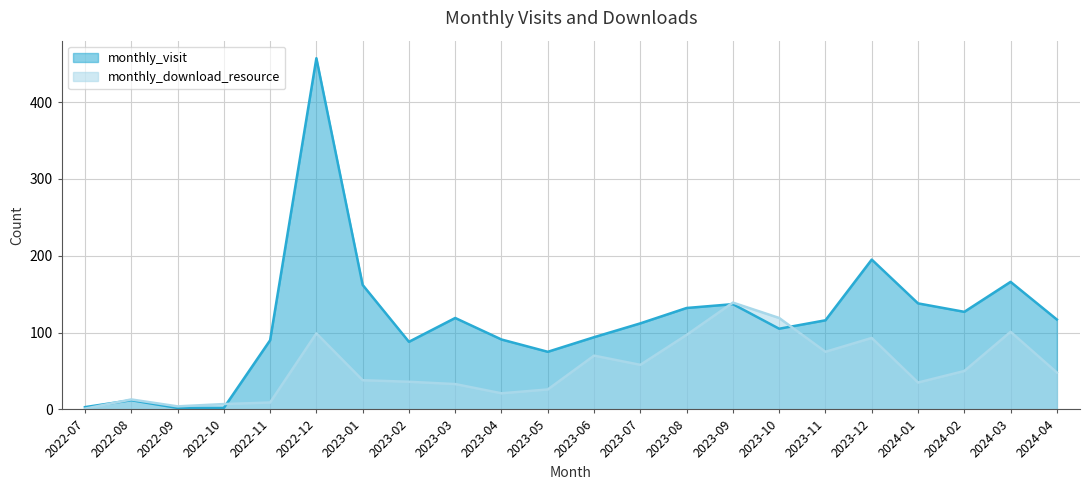

At which category does the chart reach its minimum across all series?

2022-07